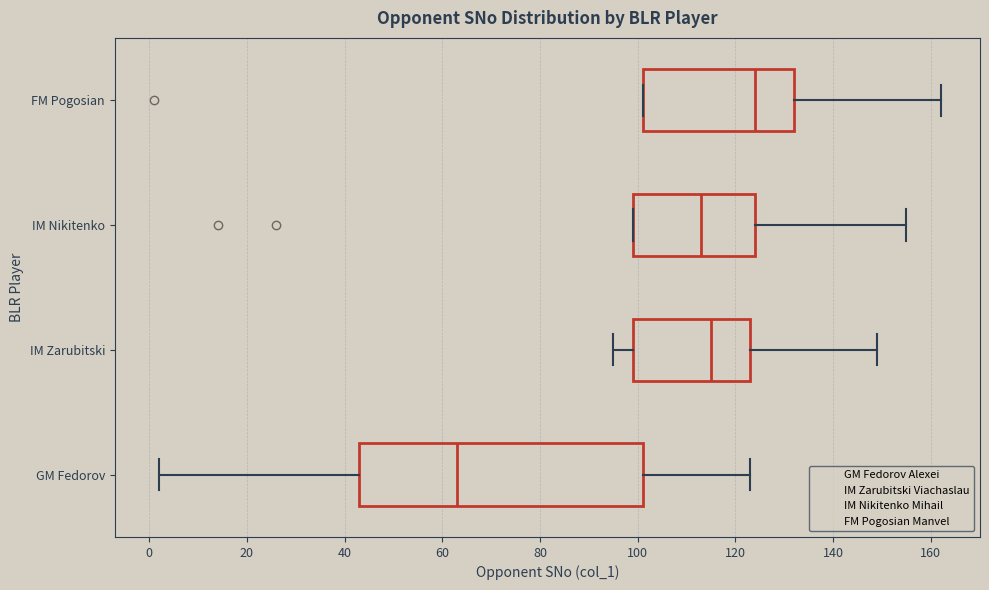

Reading bottom to top, transcribe this box plot: for each box, give where its median line is, the range the box spans, and where its two whiskers end, as read against the x-axis. The values are not printed on the chart, so give them approximately, as read against the axis.

GM Fedorov: median 64, box 44 to 102, whiskers 2 to 124
IM Zarubitski: median 116, box 100 to 124, whiskers 96 to 150
IM Nikitenko: median 114, box 100 to 124, whiskers 100 to 156
FM Pogosian: median 124, box 102 to 132, whiskers 102 to 162